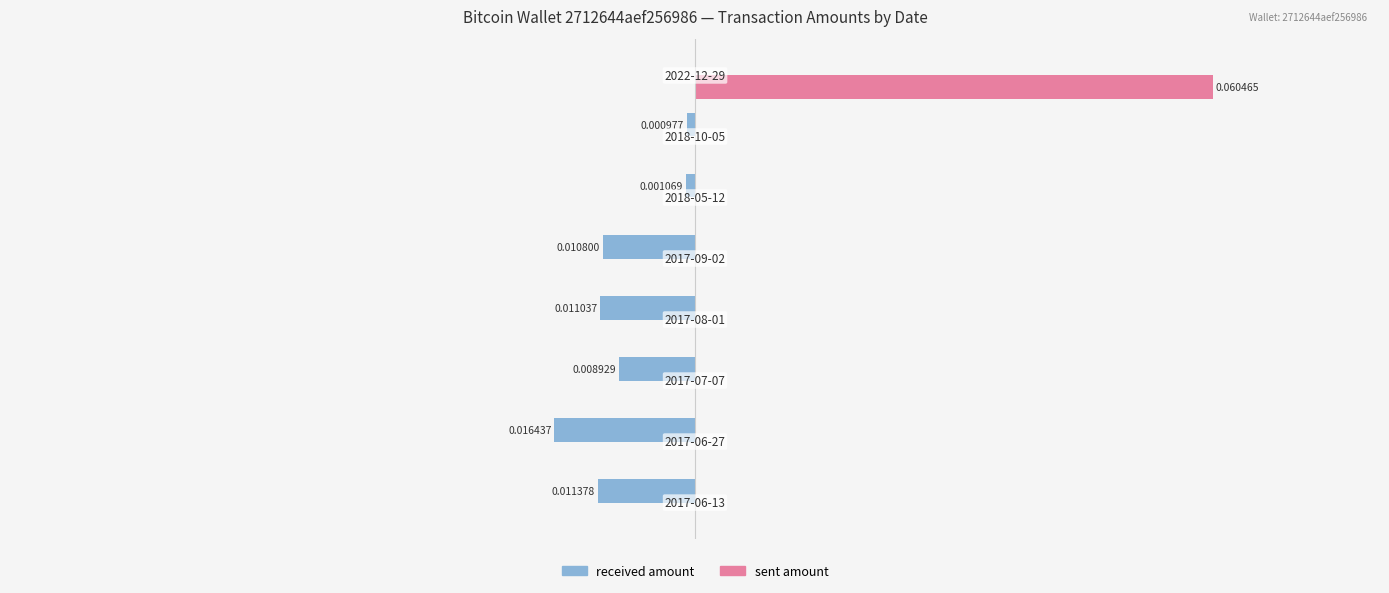

Which series has the widest spread of values?

sent amount